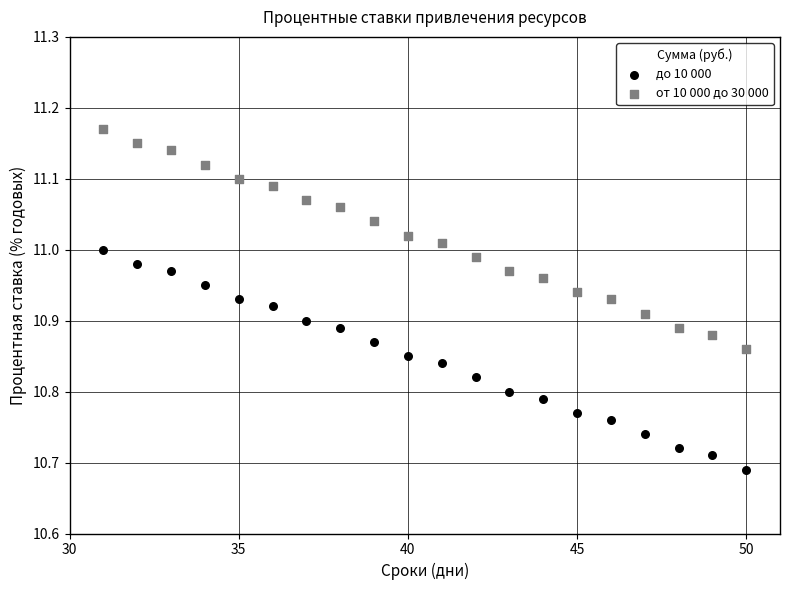

Across all data points, what is the range of Y values (max minus min)?

0.5